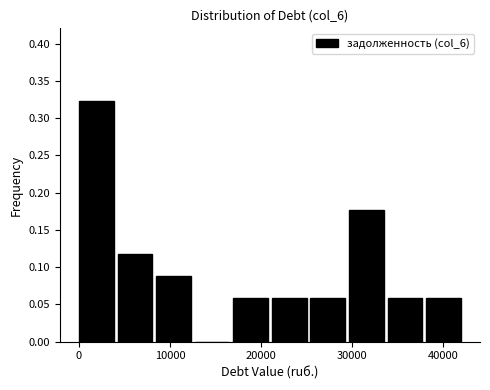

How tall is the bar that spans 8000 to 13000 on the x-axis? Neither the bar edges nor the heights are printed on the chart, so give them approximately, as read against the axes.

0.090